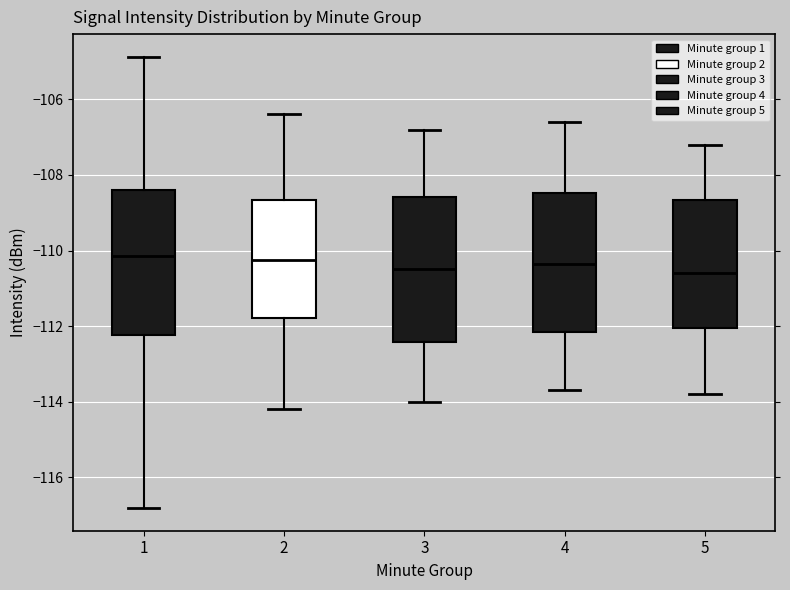

Reading left to right, read every box against the y-axis: the position of its median line, the range the box covers, and the ends of its whiskers. The values are not printed on the chart, so give them approximately, as read against the axis.

1: median -110.2, box -112.2 to -108.4, whiskers -116.8 to -104.8
2: median -110.2, box -111.8 to -108.6, whiskers -114.2 to -106.4
3: median -110.4, box -112.4 to -108.6, whiskers -114.0 to -106.8
4: median -110.4, box -112.2 to -108.4, whiskers -113.6 to -106.6
5: median -110.6, box -112.0 to -108.6, whiskers -113.8 to -107.2